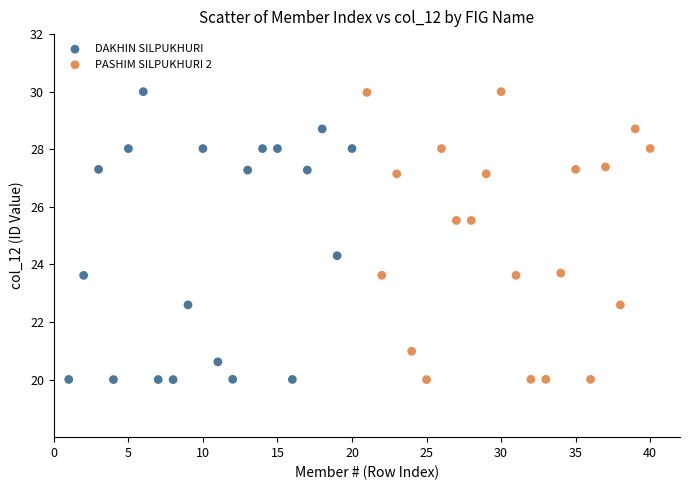

What are all the series names shown in the legend?

DAKHIN SILPUKHURI, PASHIM SILPUKHURI 2